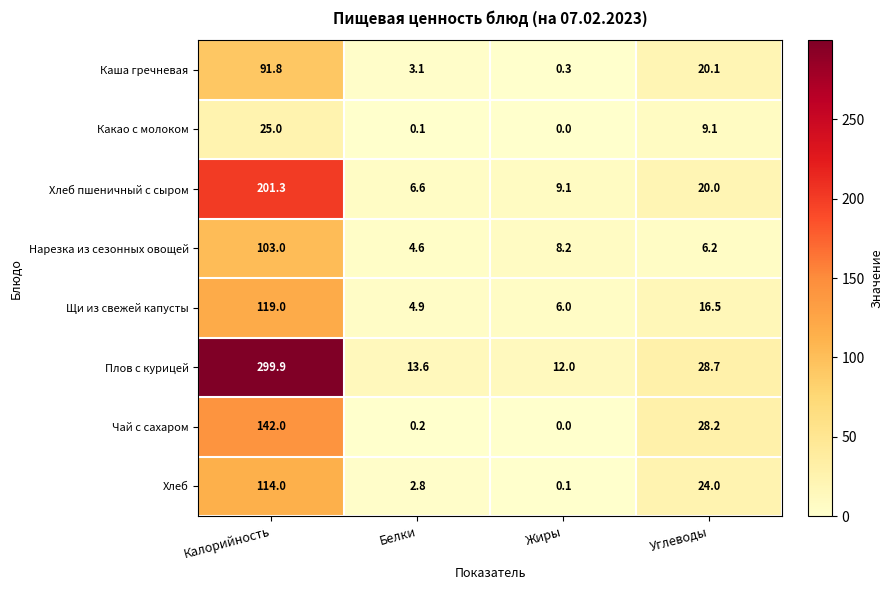

At which label is Каша гречневая closest to 46?

Углеводы